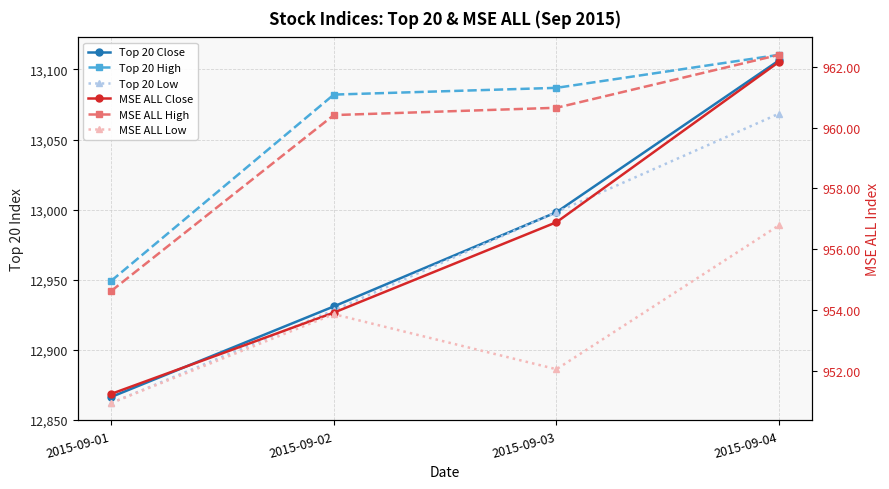

What is the difference between the second highest and minimum values in the Top 20 High series?

137.7